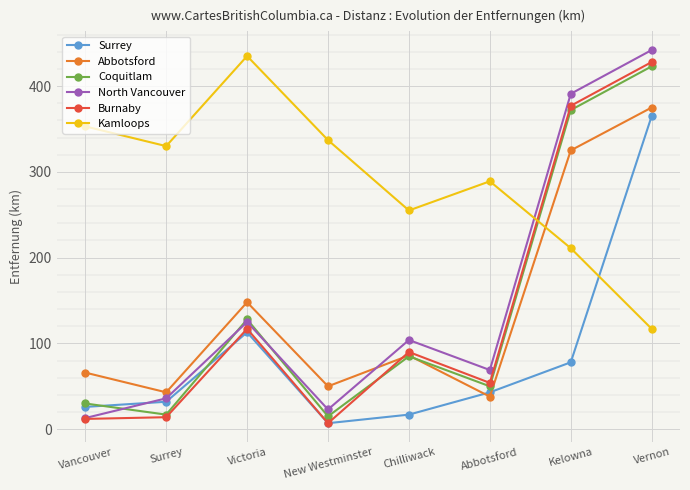

What is the label of the 6th point from the left?

Abbotsford